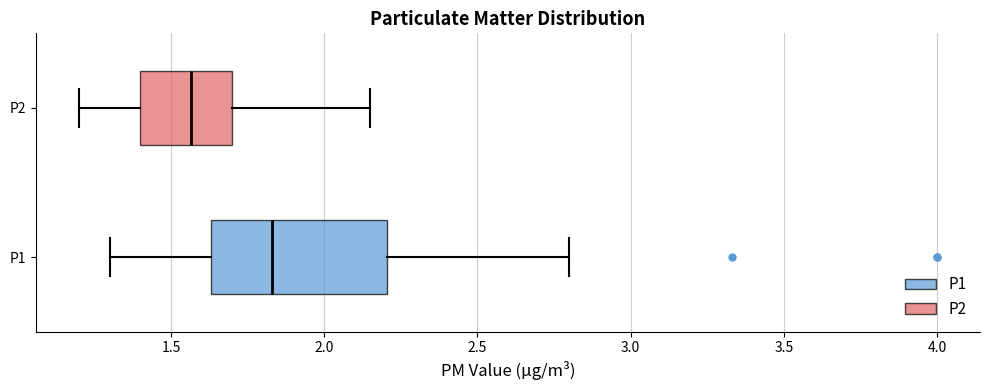

Comparing the boxes themselves (not the whiskers), which one is the widest?

P1